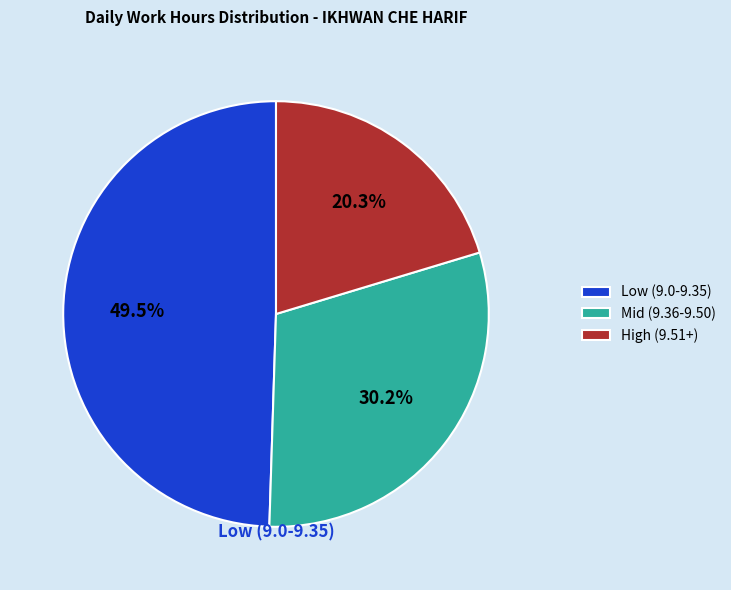

Which category has the smallest portion of the pie?

High (9.51+)